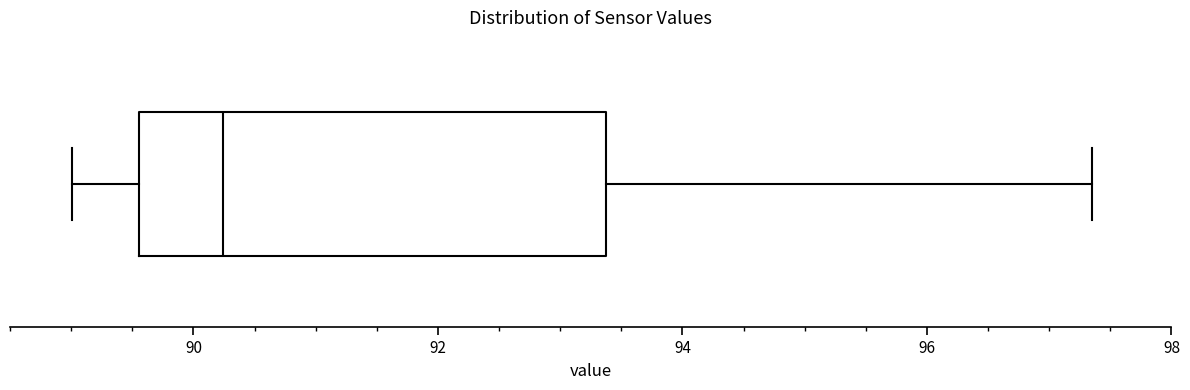

Transcribe this box plot: give where the median line is, the range the box spans, and where the two whiskers end, as read against the x-axis. The values are not printed on the chart, so give them approximately, as read against the axis.

median 90.2, box 89.6 to 93.4, whiskers 89.0 to 97.4